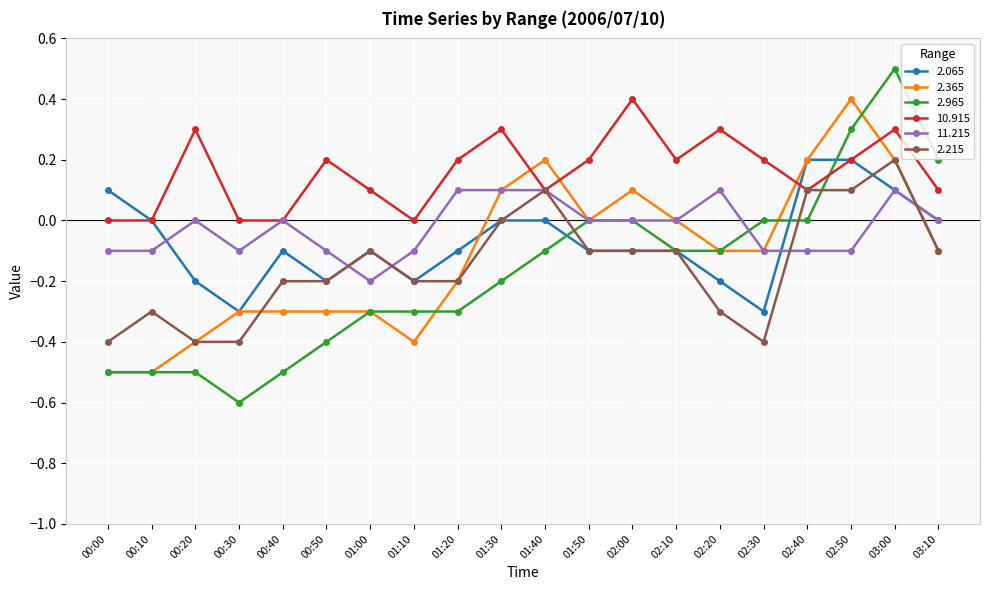

Which series has the widest spread of values?

2.965